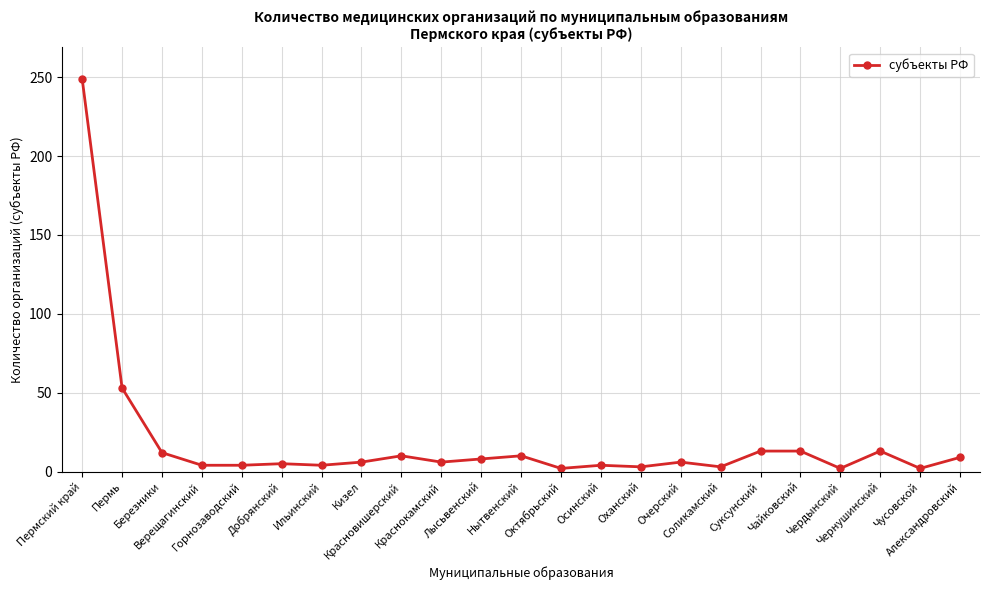

What is the maximum value shown in the chart?

249